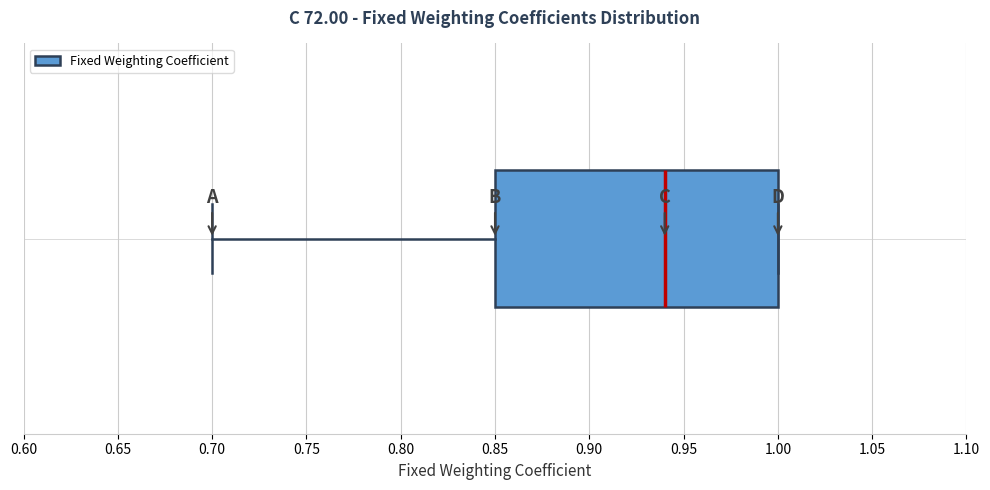

Transcribe this box plot: give where the median line is, the range the box spans, and where the two whiskers end, as read against the x-axis. The values are not printed on the chart, so give them approximately, as read against the axis.

median 0.94, box 0.85 to 1.00, whiskers 0.70 to 1.00